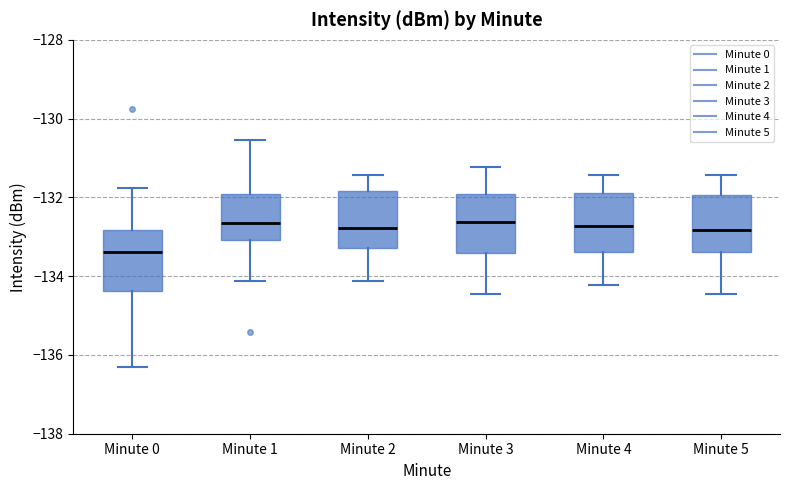

Which box has the lowest median line?

Minute 0